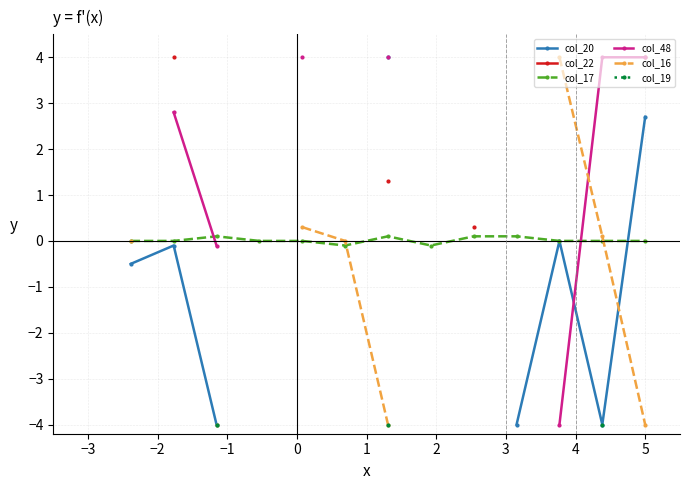

The value of col_20 at 9 is nan. True or false?

False